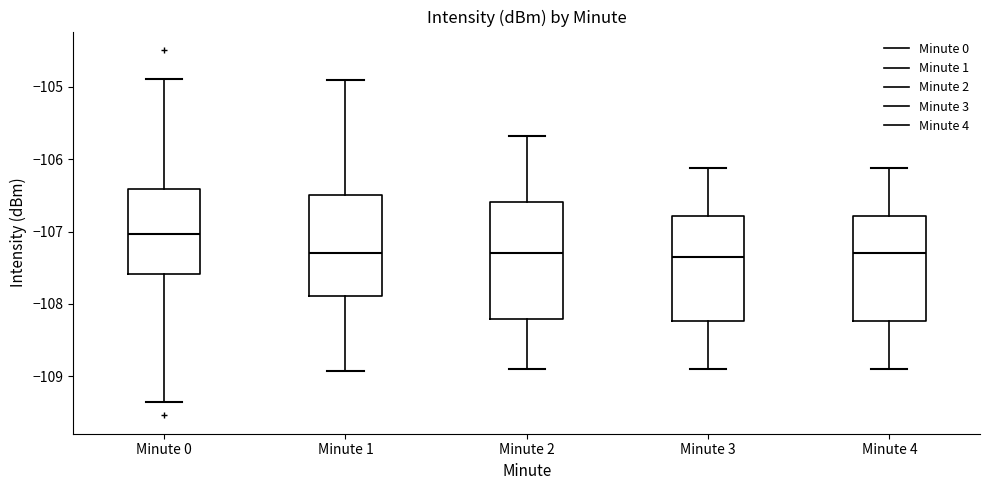

Reading left to right, transcribe this box plot: for each box, give where its median line is, the range the box spans, and where its two whiskers end, as read against the y-axis. The values are not printed on the chart, so give them approximately, as read against the axis.

Minute 0: median -107.0, box -107.6 to -106.4, whiskers -109.4 to -104.9
Minute 1: median -107.3, box -107.9 to -106.5, whiskers -108.9 to -104.9
Minute 2: median -107.3, box -108.2 to -106.6, whiskers -108.9 to -105.7
Minute 3: median -107.3, box -108.2 to -106.8, whiskers -108.9 to -106.1
Minute 4: median -107.3, box -108.2 to -106.8, whiskers -108.9 to -106.1